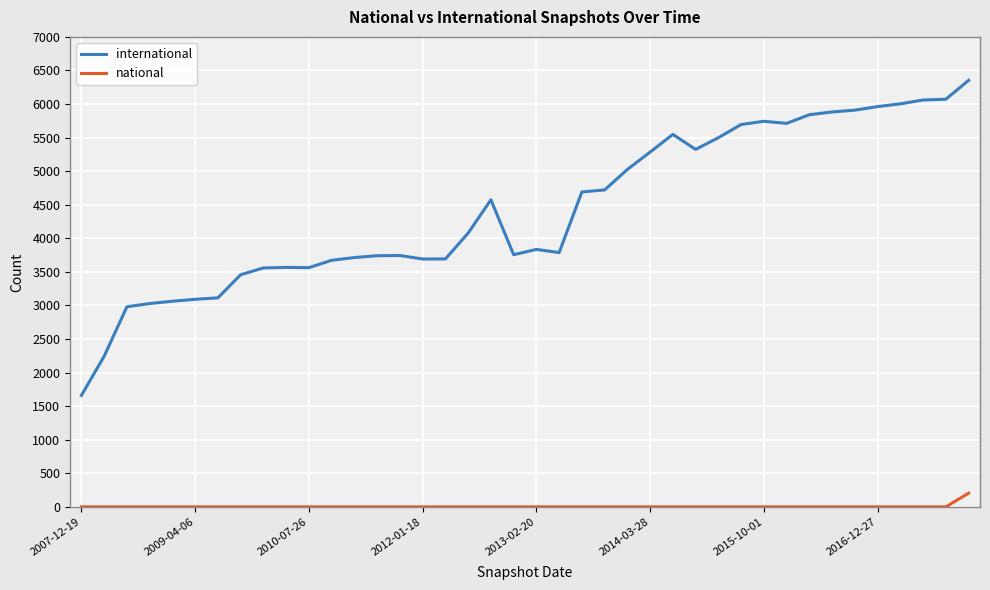

What is the maximum value shown in the chart?

6353